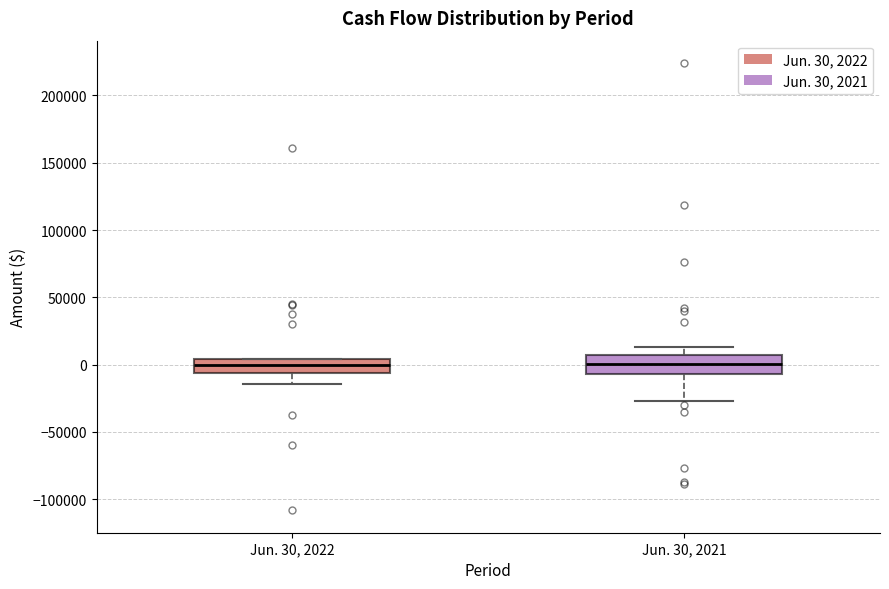

Reading left to right, transcribe this box plot: for each box, give where its median line is, the range the box spans, and where its two whiskers end, as read against the y-axis. The values are not printed on the chart, so give them approximately, as read against the axis.

Jun. 30, 2022: median 0, box -5000 to 5000, whiskers -15000 to 5000
Jun. 30, 2021: median 0, box -5000 to 5000, whiskers -25000 to 15000